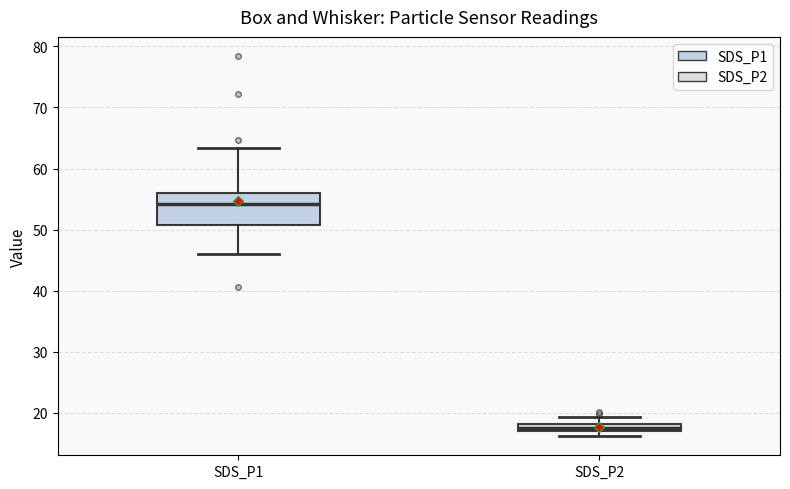

Which box has the highest median line?

SDS_P1